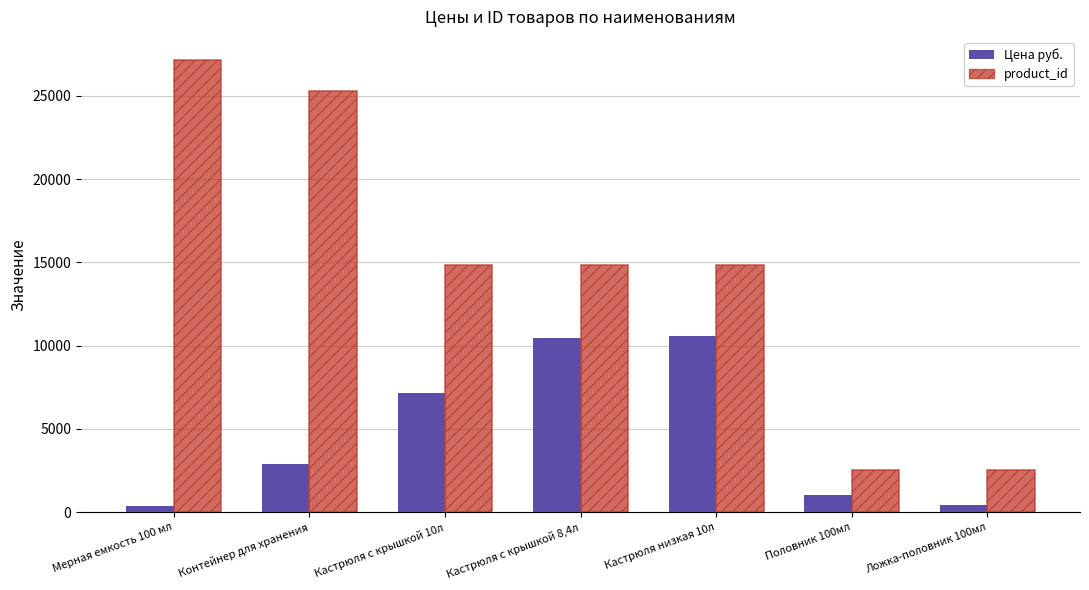

At which category is the sum across all series the highest?

Контейнер для хранения